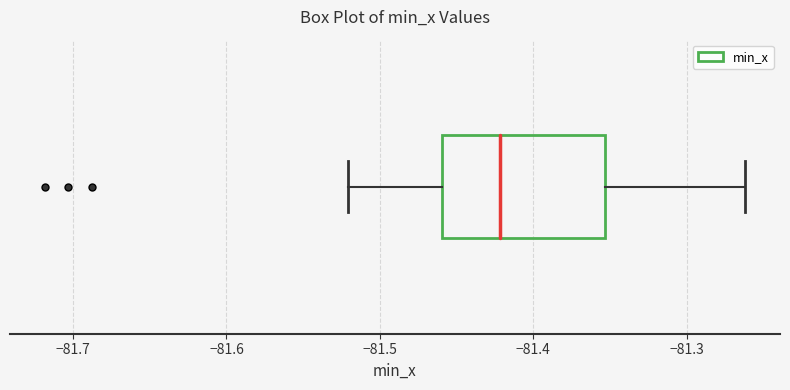

Read this box plot against the x-axis: the position of the median line, the range covered by the box, and the ends of both whiskers. The values are not printed on the chart, so give them approximately, as read against the axis.

median -81.42, box -81.46 to -81.35, whiskers -81.52 to -81.26